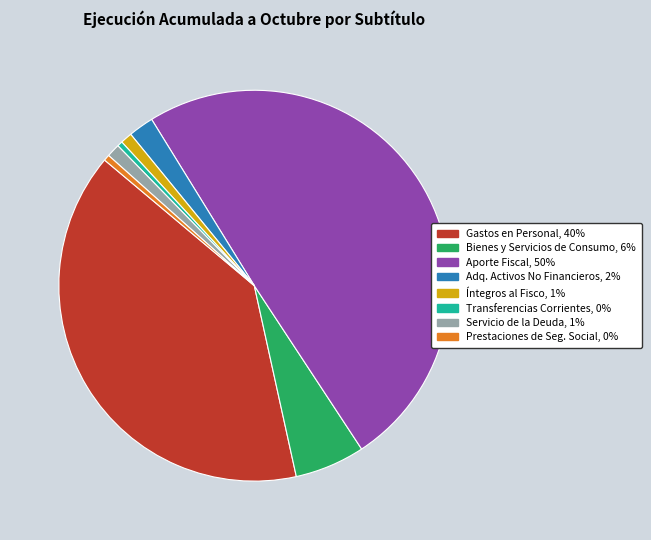

Count the number of slices in the pie.

8